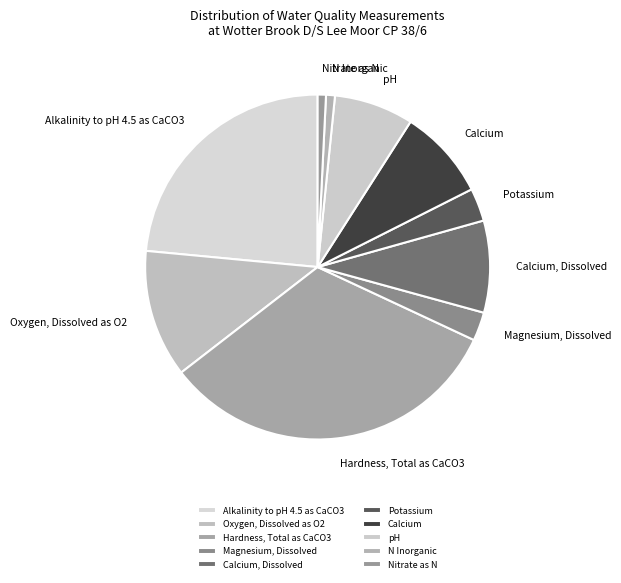

How many slices are in this pie chart?

10